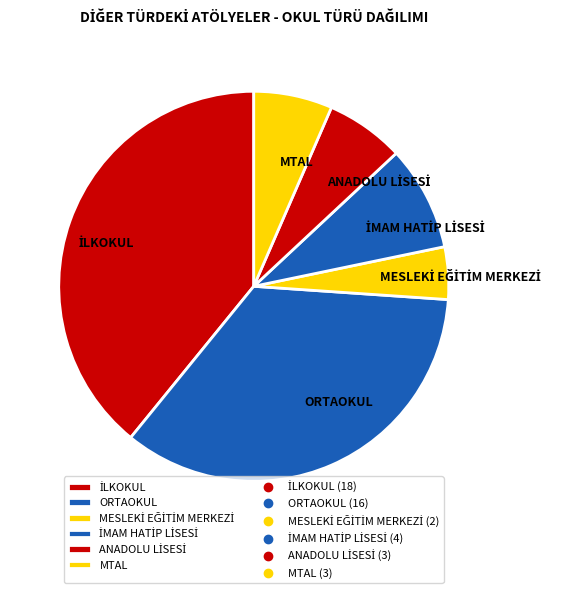

The ORTAOKUL slice represents 50% of the pie. True or false?

False